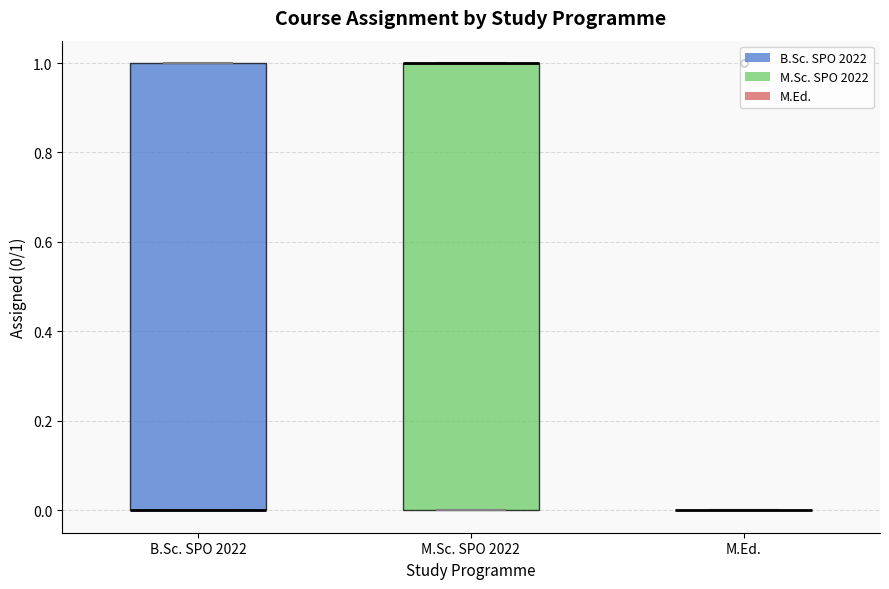

Reading left to right, read every box against the y-axis: the position of its median line, the range the box covers, and the ends of its whiskers. The values are not printed on the chart, so give them approximately, as read against the axis.

B.Sc. SPO 2022: median 0 (drawn on the box's lower edge), box 0 to 1, whiskers 0 to 1
M.Sc. SPO 2022: median 1 (drawn on the box's upper edge), box 0 to 1, whiskers 0 to 1
M.Ed.: box collapsed to a line at 0, whiskers 0 to 0